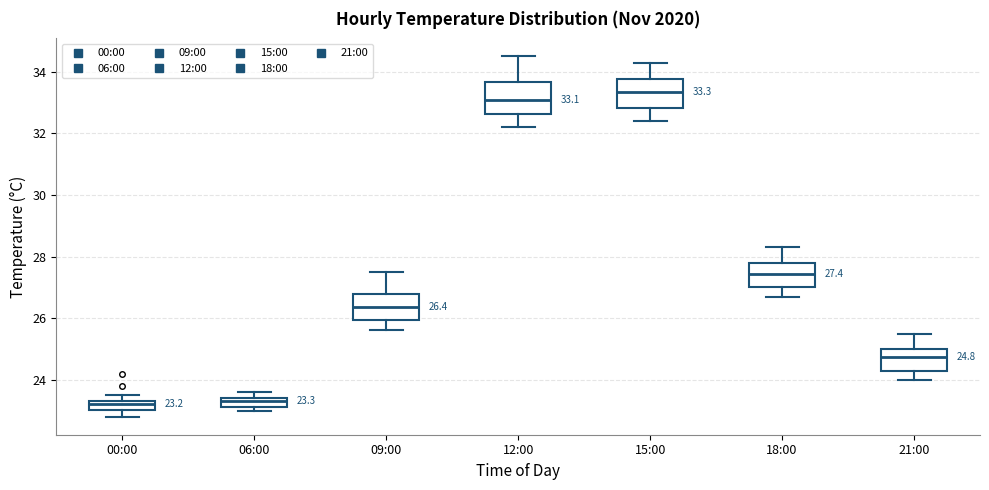

Which box has the highest median line?

15:00